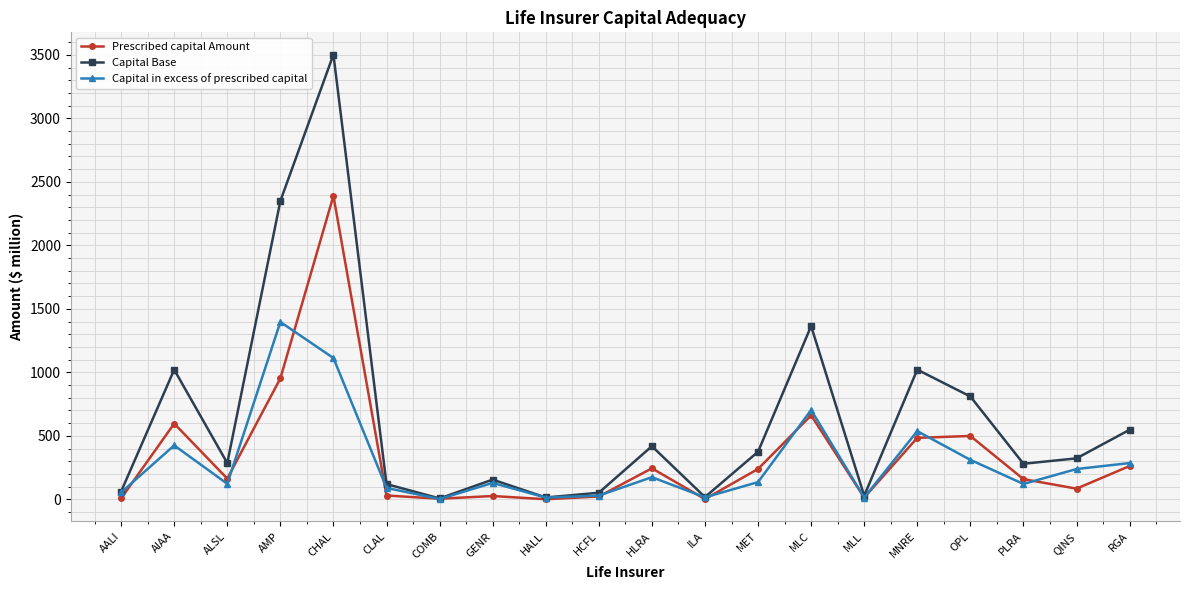

What is the spread (max minus min) of values at COMB?

4.7